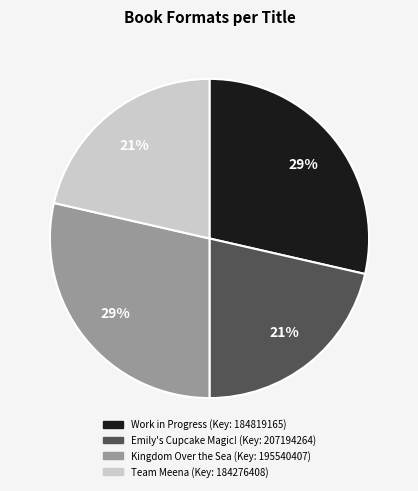

Is there a majority slice in this chart?

No